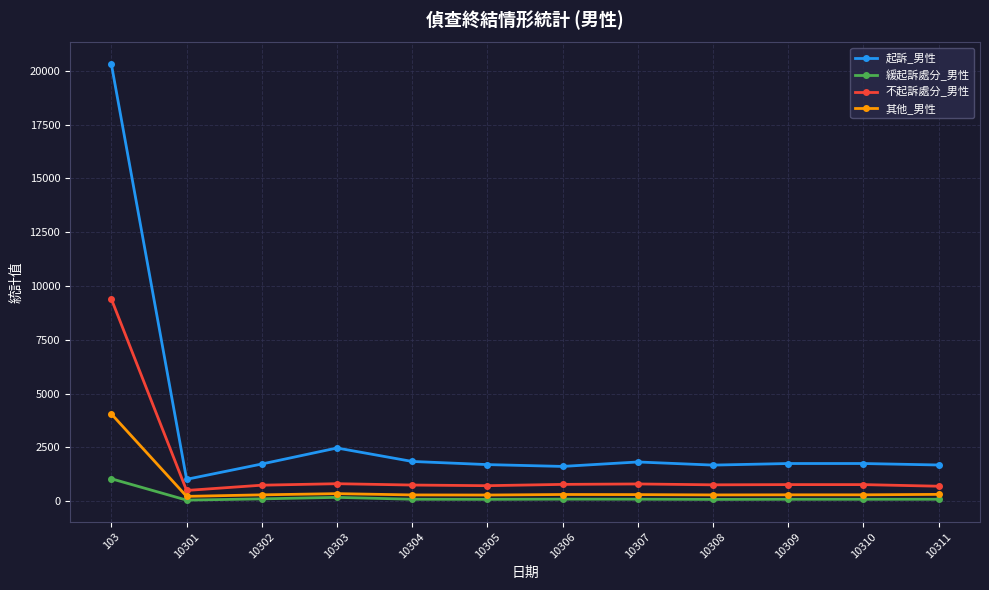

Rank the series at 10309 from lowest to highest value.

緩起訴處分_男性, 其他_男性, 不起訴處分_男性, 起訴_男性